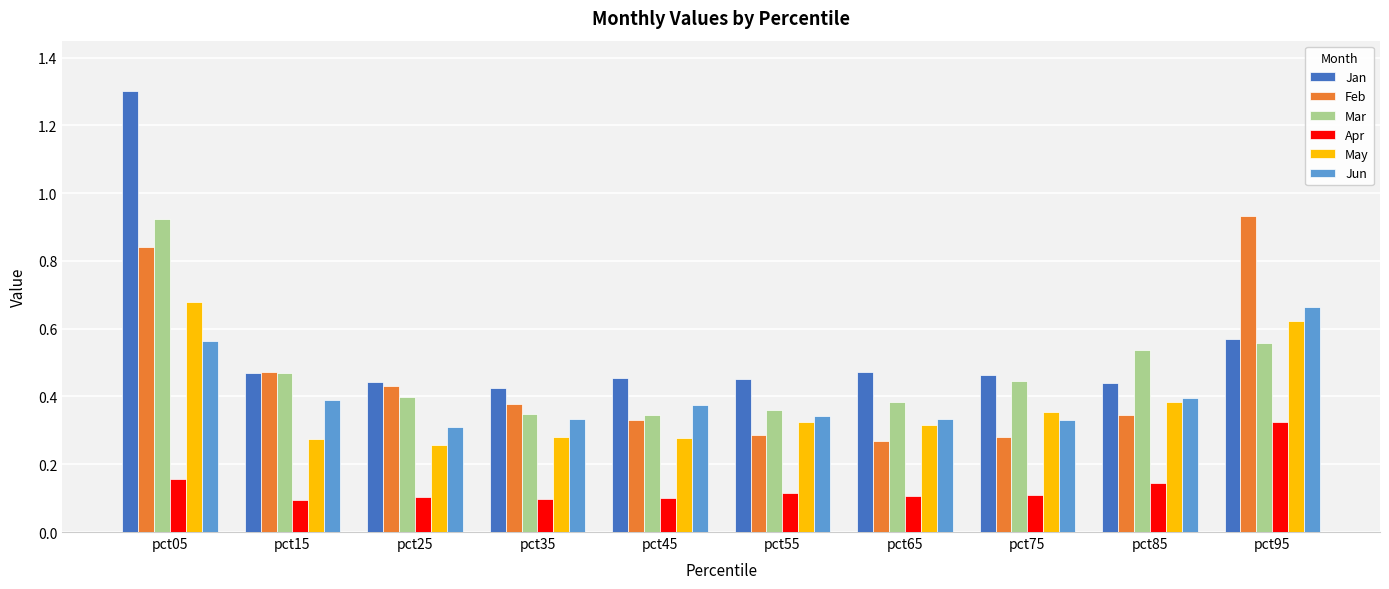

Is the value of May at pct15 greater than the value of Jan at pct35?

No